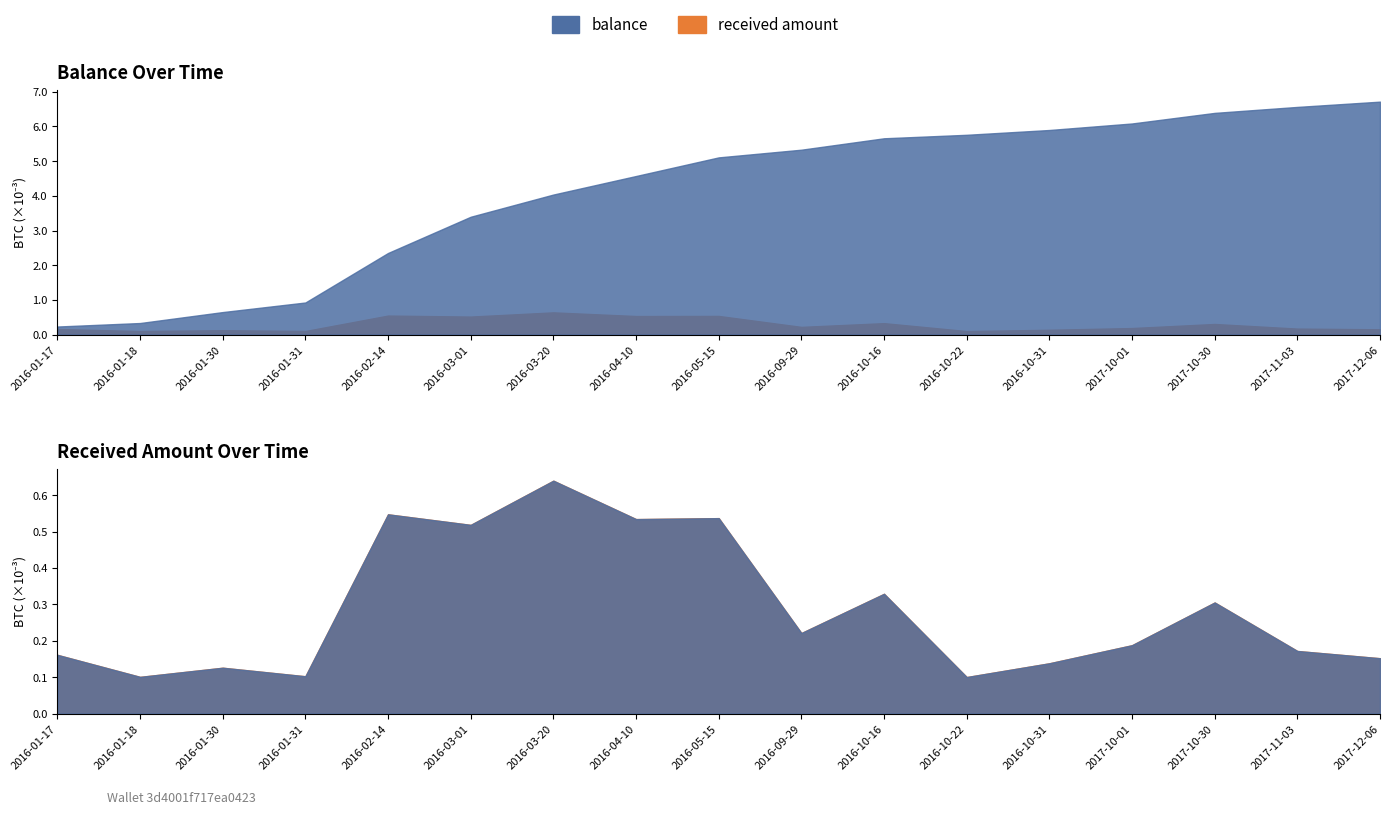

How many interior local valleys does the received amount series have?

6